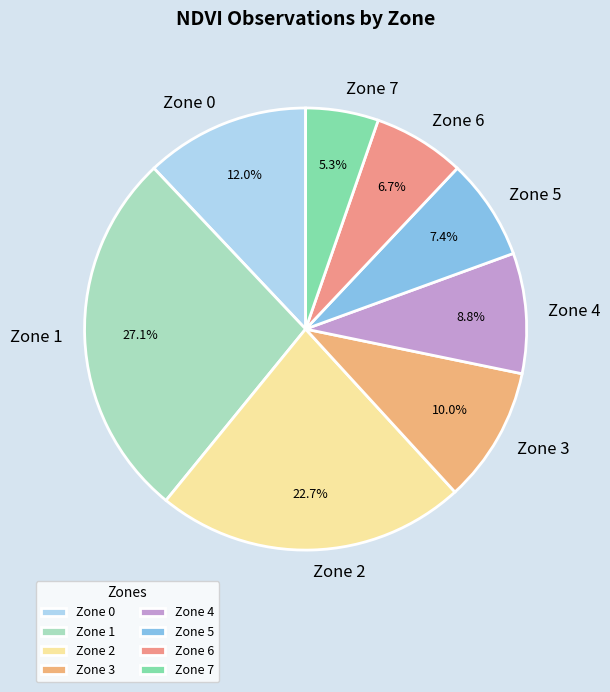

Count the number of slices in the pie.

8